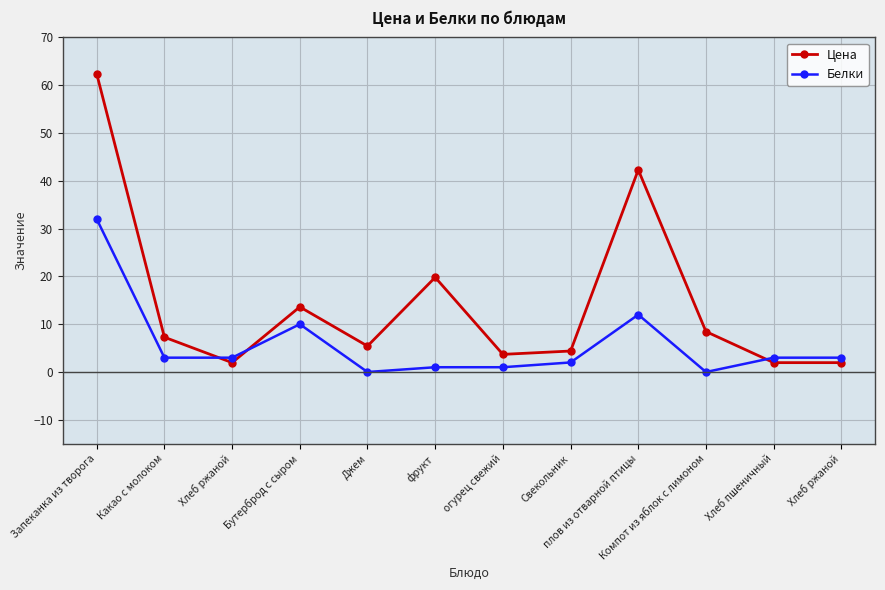

What are all the series names shown in the legend?

Цена, Белки